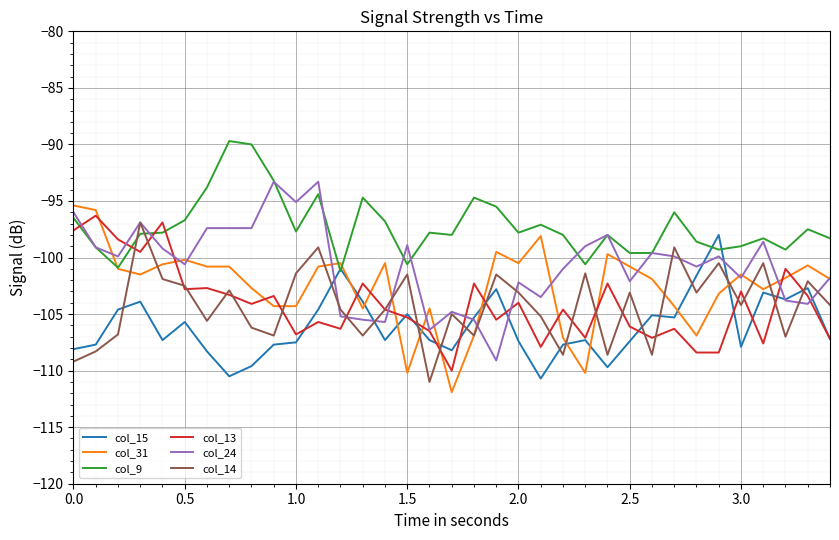

What is the highest value of the col_14 series?

-96.9